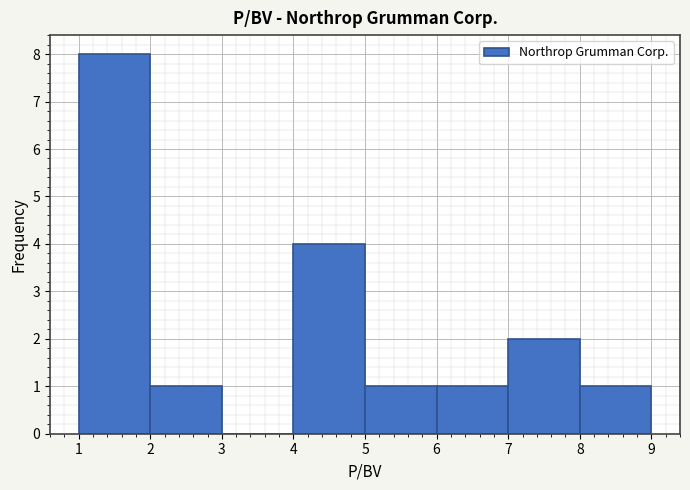

Reading left to right, transcribe this chart: for each bar, give the range it covers on the x-axis and its height. The values are not printed on the chart, so give them approximately, as read against the axis.

1 to 2: 8
2 to 3: 1
3 to 4: 0
4 to 5: 4
5 to 6: 1
6 to 7: 1
7 to 8: 2
8 to 9: 1